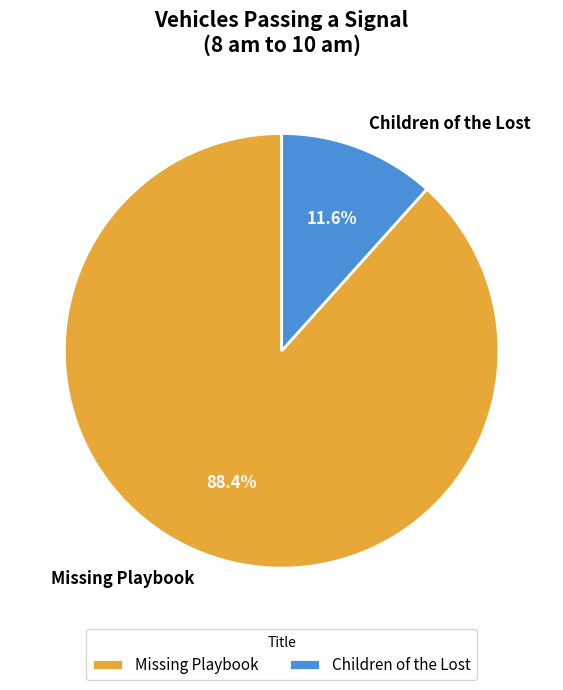

Rank the categories by value from lowest to highest.

Children of the Lost, Missing Playbook